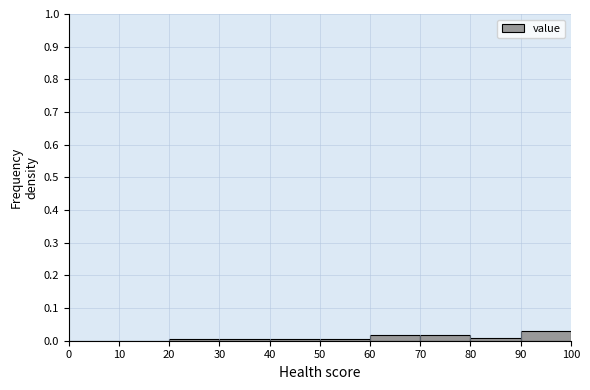

Which range on the x-axis has the tallest bar?

90 to 100